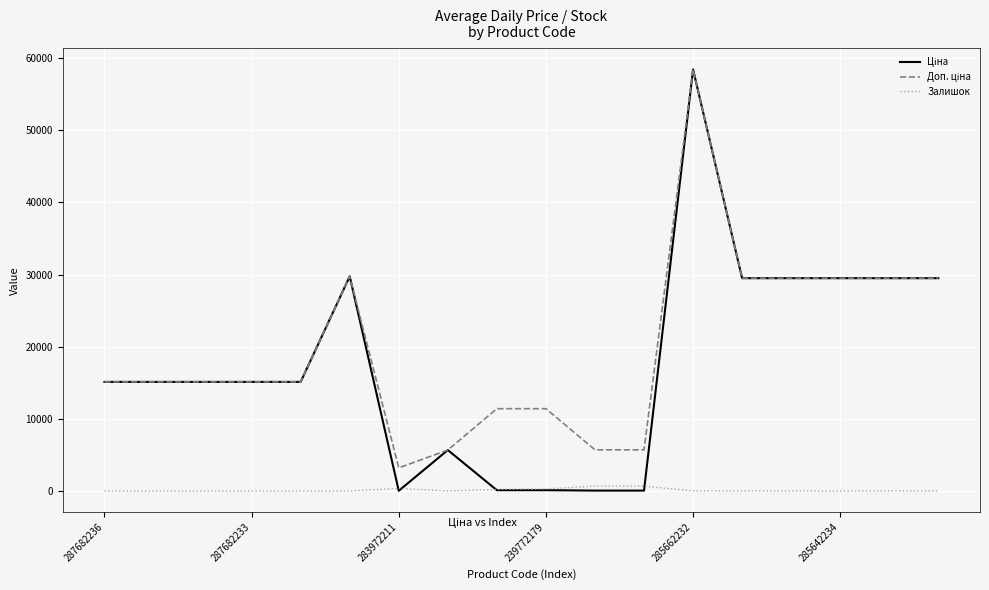

What is the maximum value shown in the chart?

58426.5